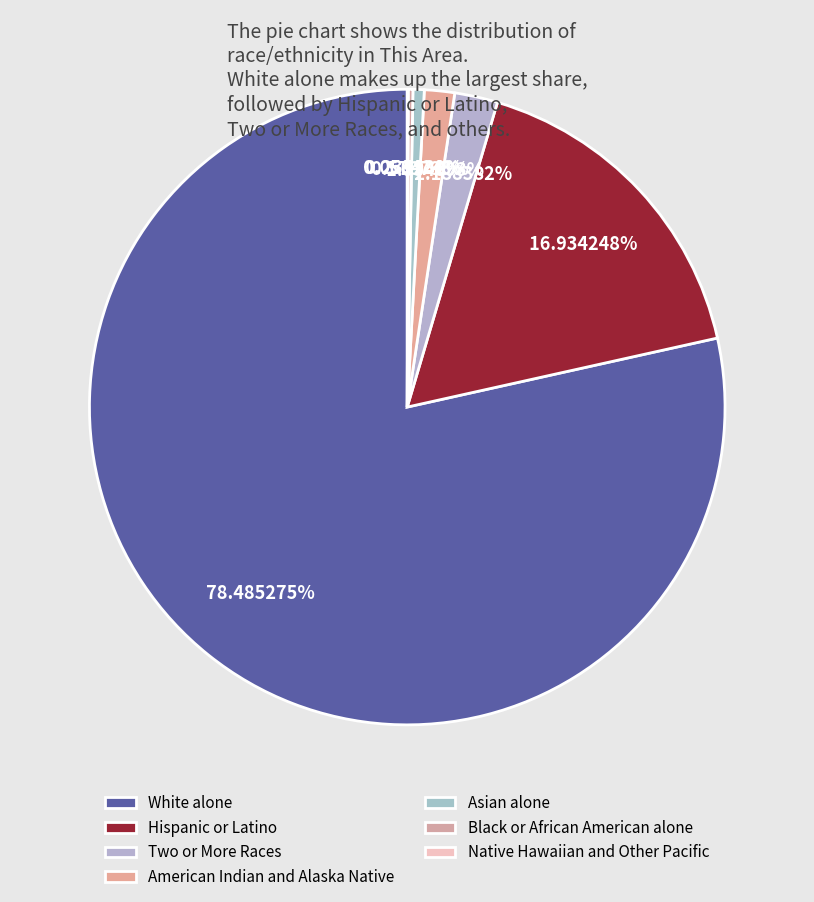

Rank the categories by value from lowest to highest.

Native Hawaiian and Other Pacific, Black or African American alone, Asian alone, American Indian and Alaska Native, Two or More Races, Hispanic or Latino, White alone